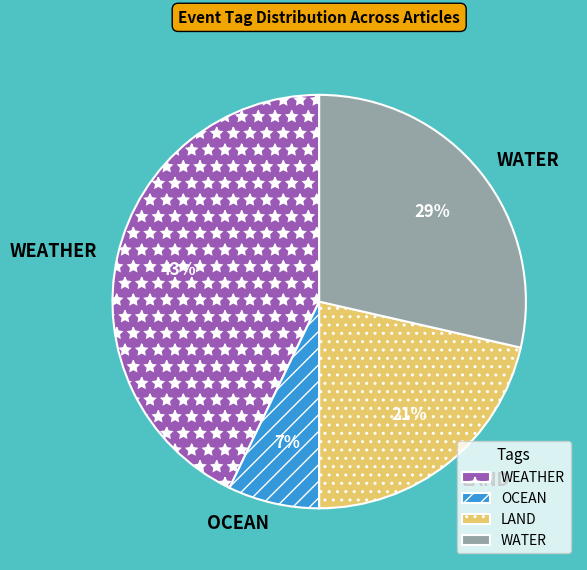

Which has a higher value, WEATHER or WATER?

WEATHER